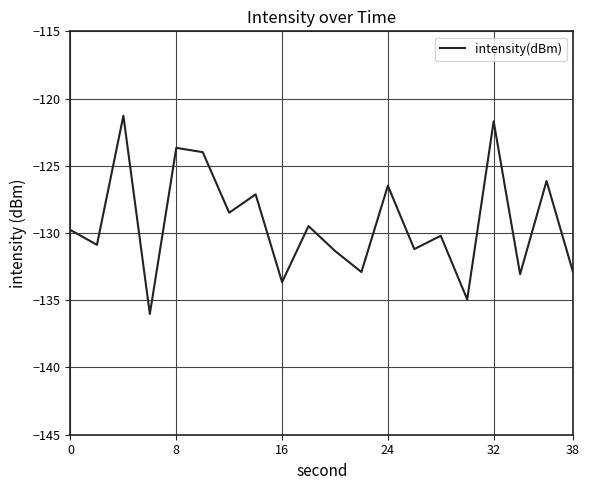

What is the greatest value displayed?

-121.3